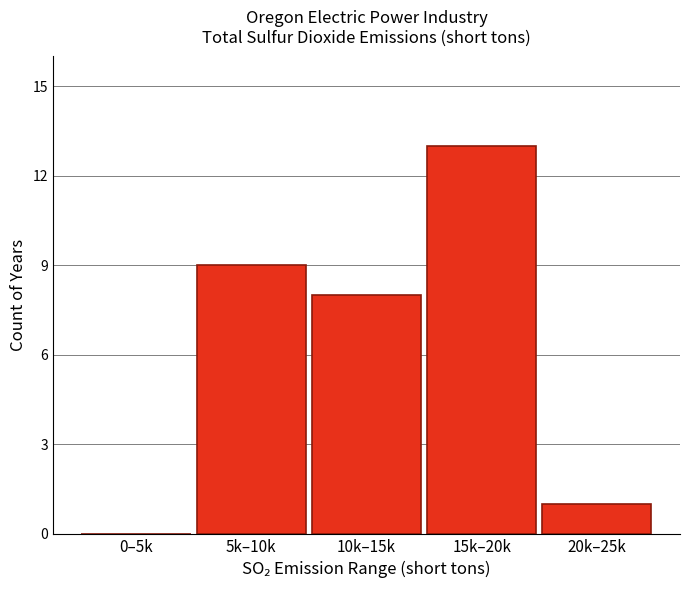

Reading right to left, extract all data points from this chart.

20k–25k=1	15k–20k=13	10k–15k=8	5k–10k=9	0–5k=0